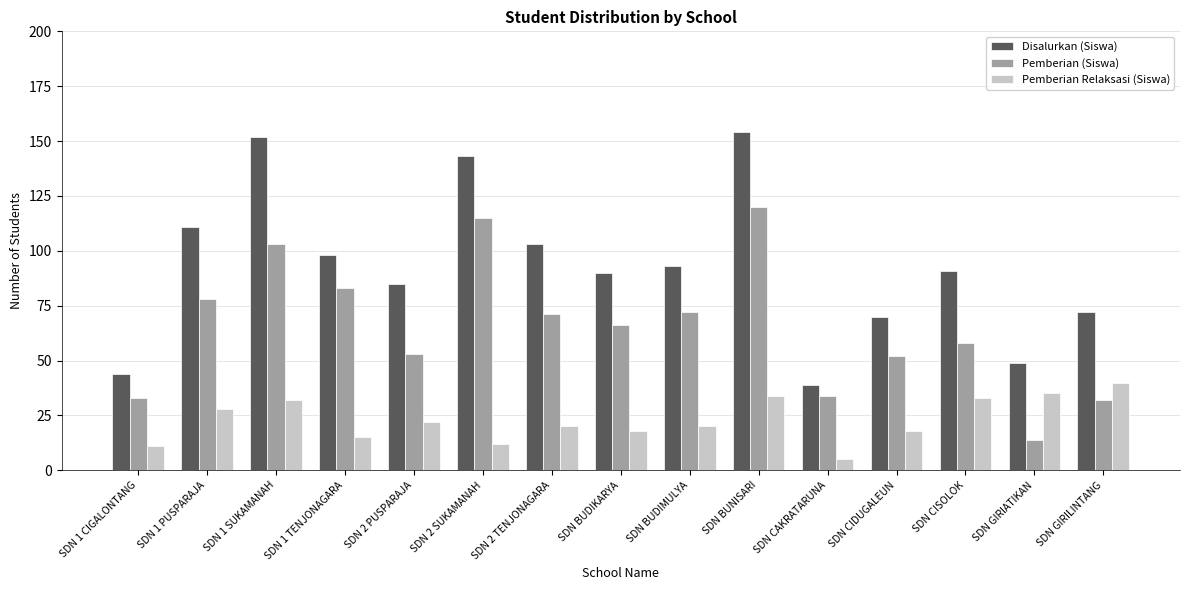

How many bars are there in total?

45